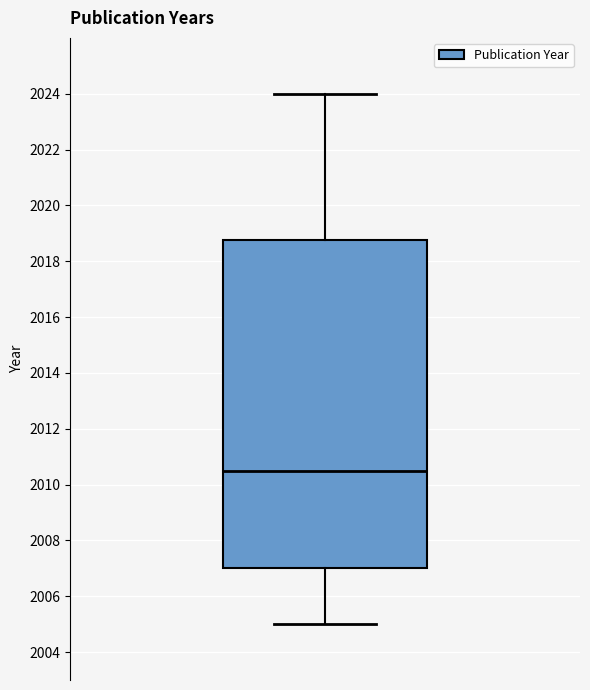

Read this box plot against the y-axis: the position of the median line, the range covered by the box, and the ends of both whiskers. The values are not printed on the chart, so give them approximately, as read against the axis.

median 2010.6, box 2007.0 to 2018.8, whiskers 2005.0 to 2024.0